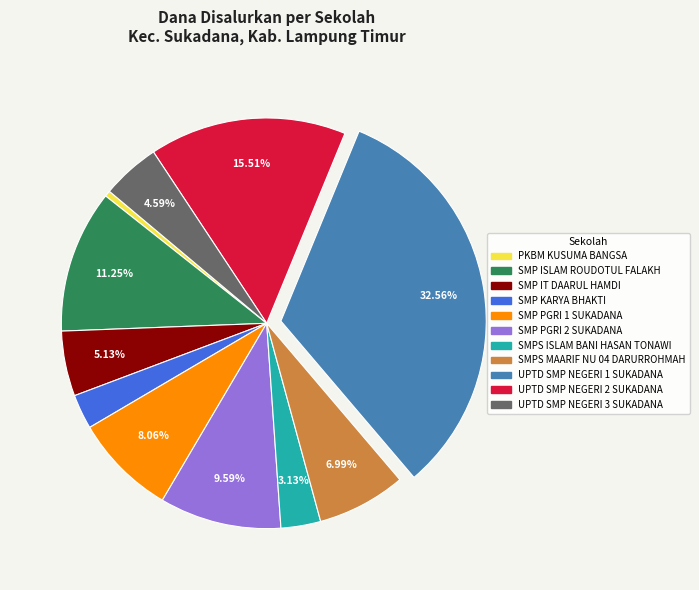

Which category has the biggest portion of the pie?

UPTD SMP NEGERI 1 SUKADANA